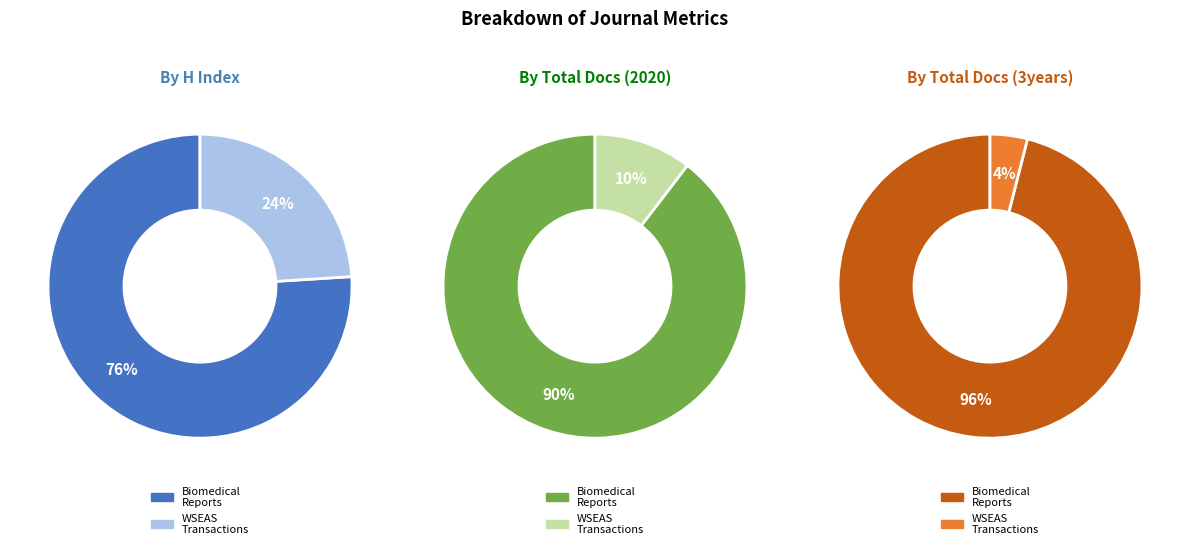

To the nearest percent, what is the difference between the Biomedical Reports and WSEAS Transactions on Biology and Biomedicine slice percentages?

79%